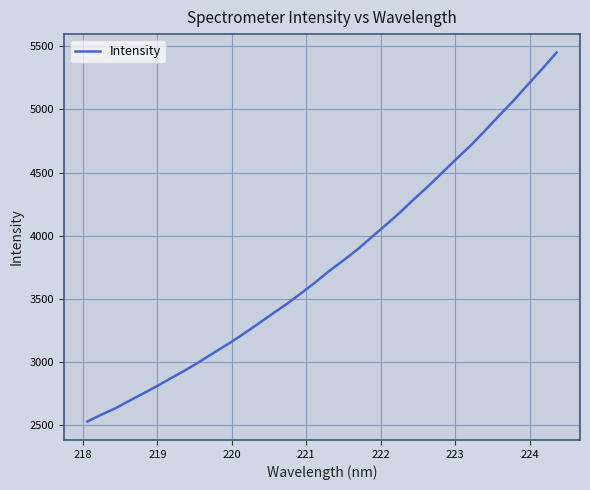

What is the greatest value displayed?

5449.0